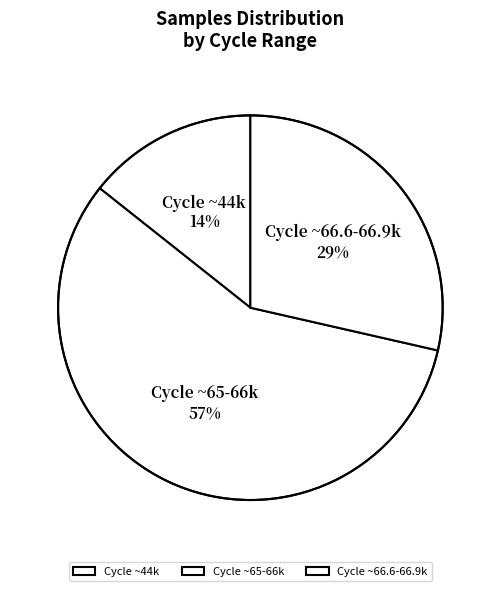

Is there any slice that represents more than half of the pie?

Yes